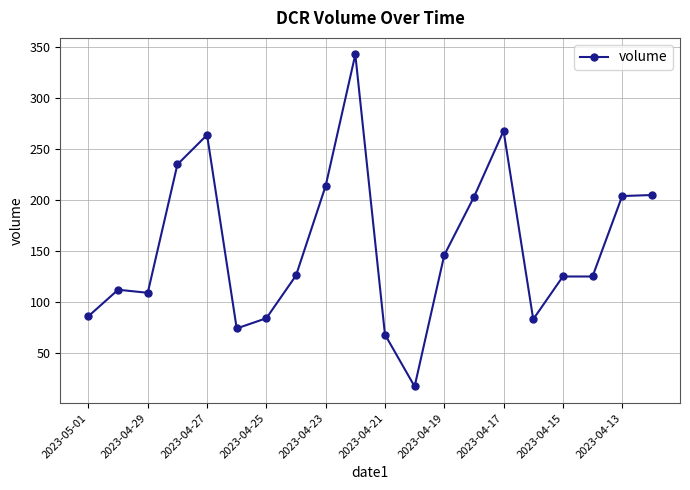

What is the average value?

155